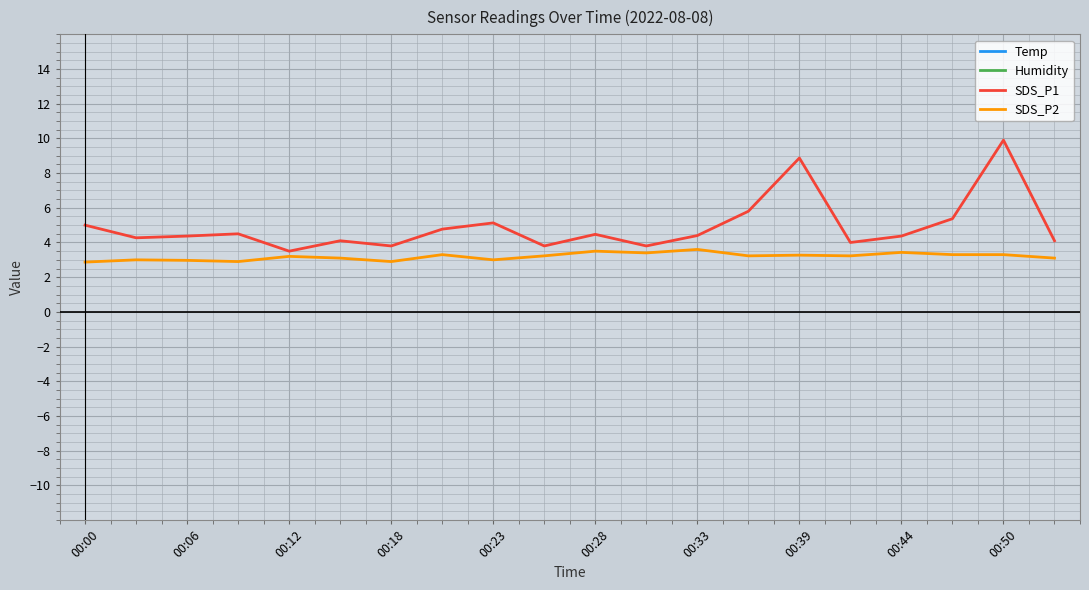

Is it true that SDS_P2 equals 2.9 at 00:18?

True